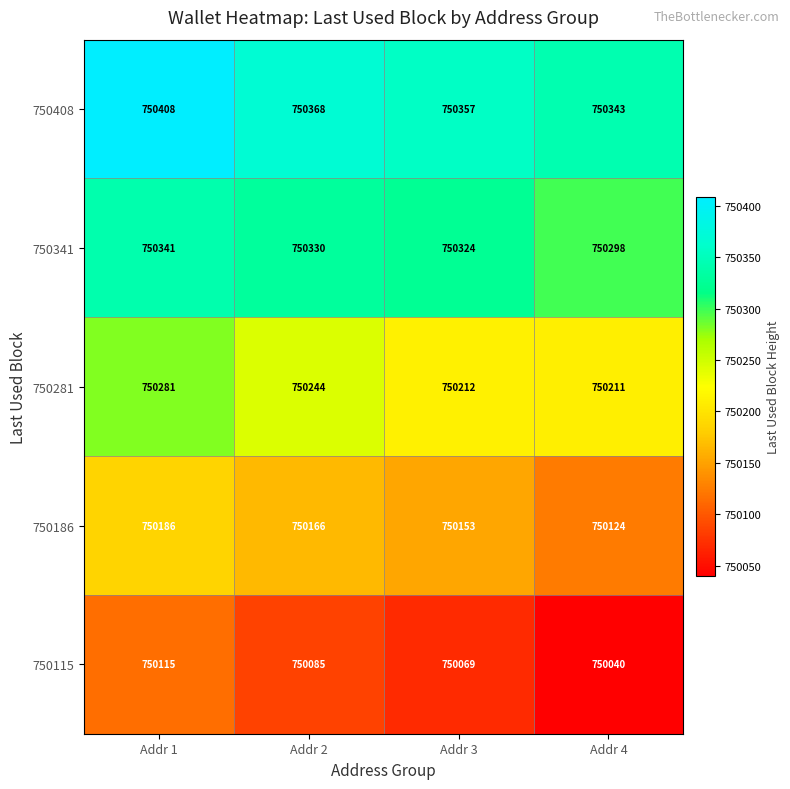

List the series in order of their overall mean, lowest first.

750115, 750186, 750281, 750341, 750408